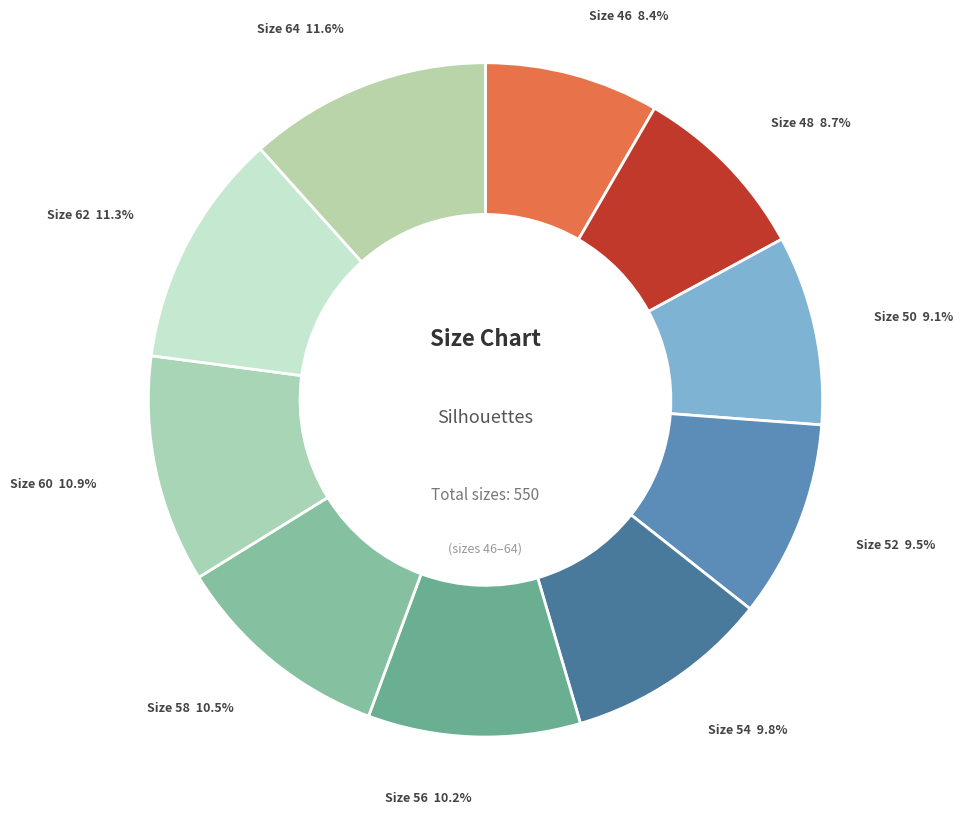

Does any single category account for the majority?

No